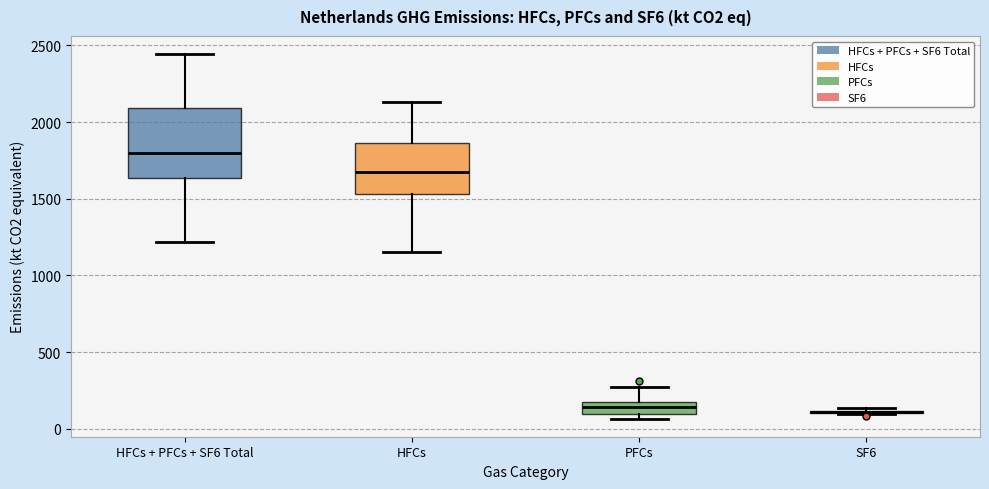

Reading left to right, transcribe this box plot: for each box, give where its median line is, the range the box spans, and where its two whiskers end, as read against the y-axis. The values are not printed on the chart, so give them approximately, as read against the axis.

HFCs + PFCs + SF6 Total: median 1800, box 1650 to 2100, whiskers 1200 to 2450
HFCs: median 1650, box 1550 to 1850, whiskers 1150 to 2150
PFCs: median 150, box 100 to 200, whiskers 50 to 300
SF6: box collapsed to a line at 100, whiskers 100 to 150